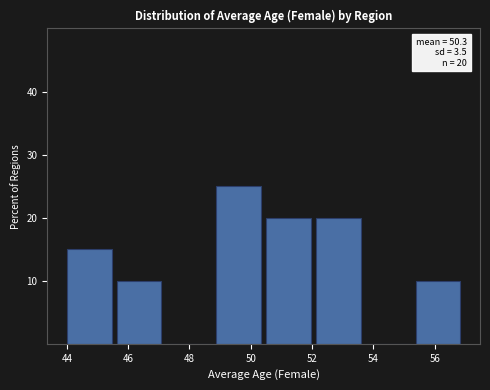

Which range on the x-axis has the tallest bar?

48.8 to 50.6